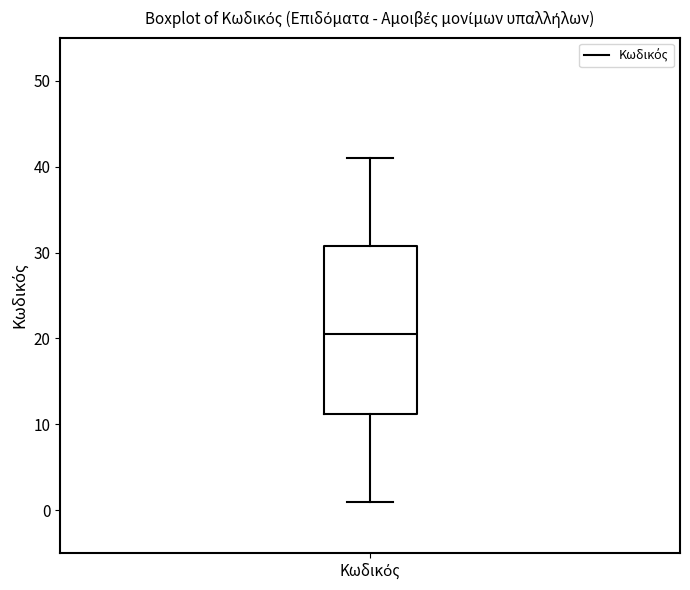

Where does the median line of the box for Κωδικός sit on the y-axis? The values are not printed on the chart, so give them approximately, as read against the axis.

21